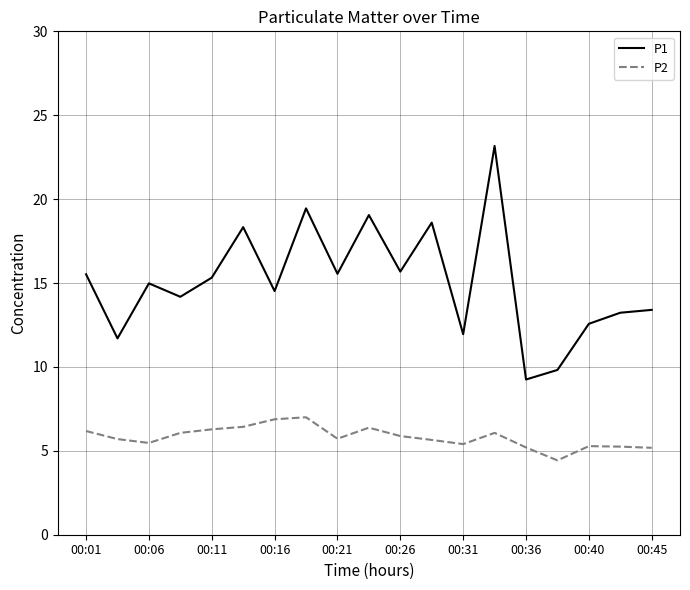

Which series has the widest spread of values?

P1